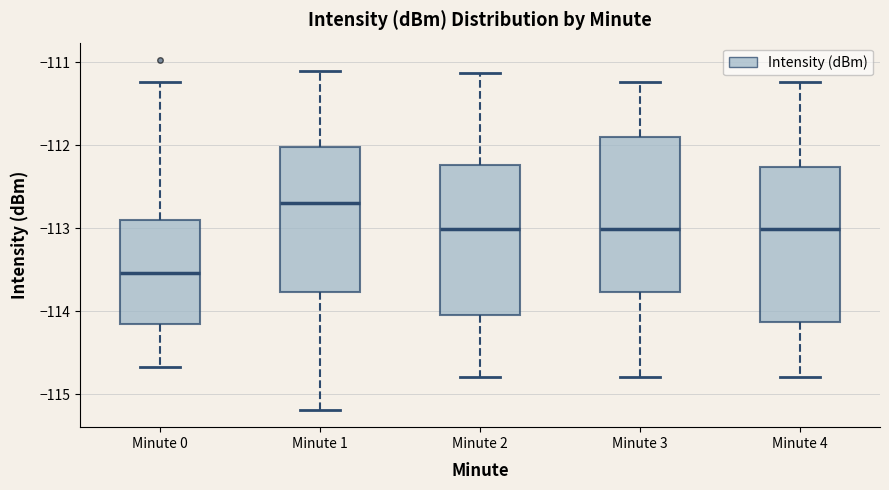

Which box's median line is the highest?

Minute 1